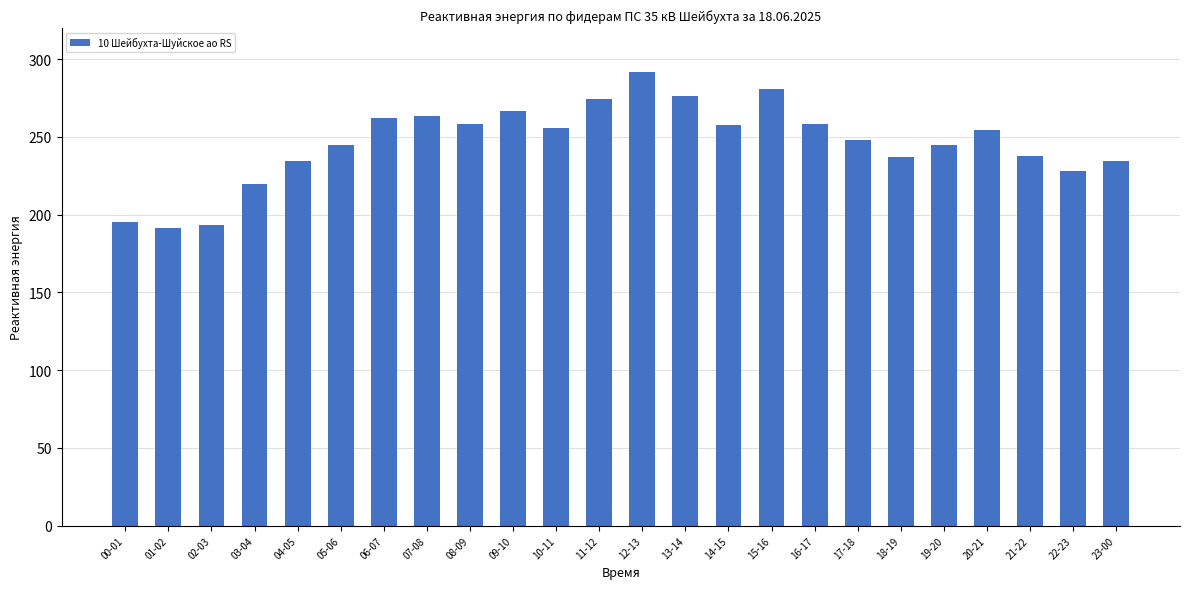

What is the label of the 24th bar from the right?

00-01